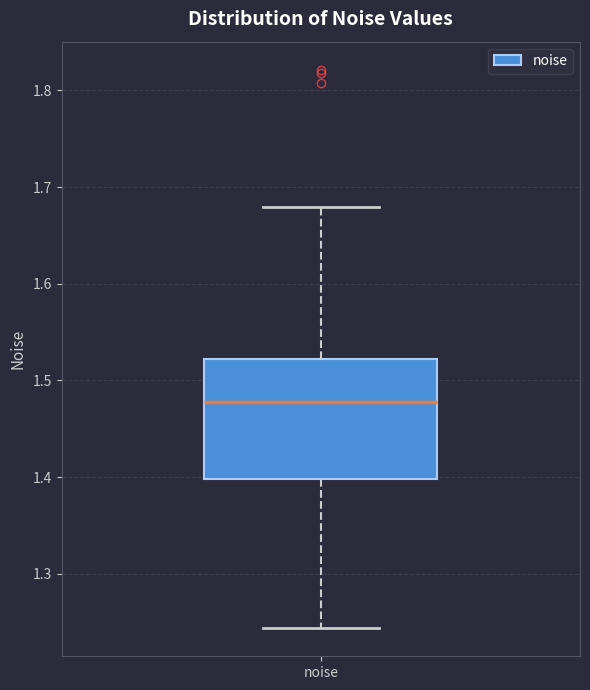

Where is the lower edge of the box for noise on the y-axis? The values are not printed on the chart, so give them approximately, as read against the axis.

1.40